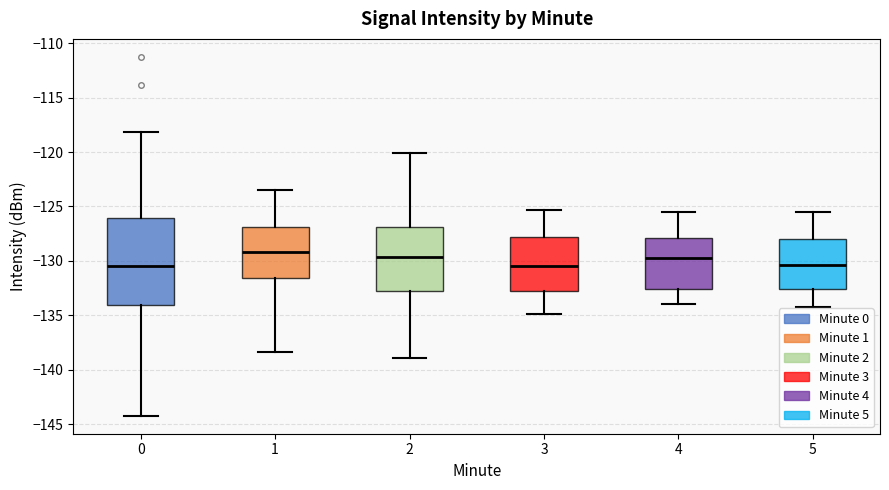

Comparing the boxes themselves (not the whiskers), which one is the tallest?

0